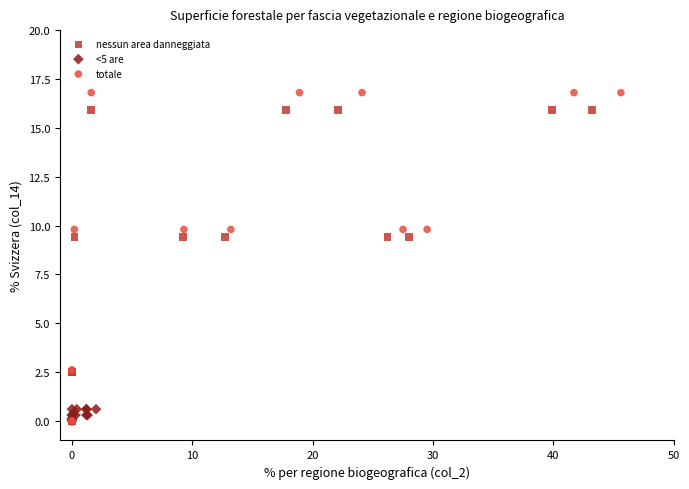

Which series has the widest spread of Y values?

totale